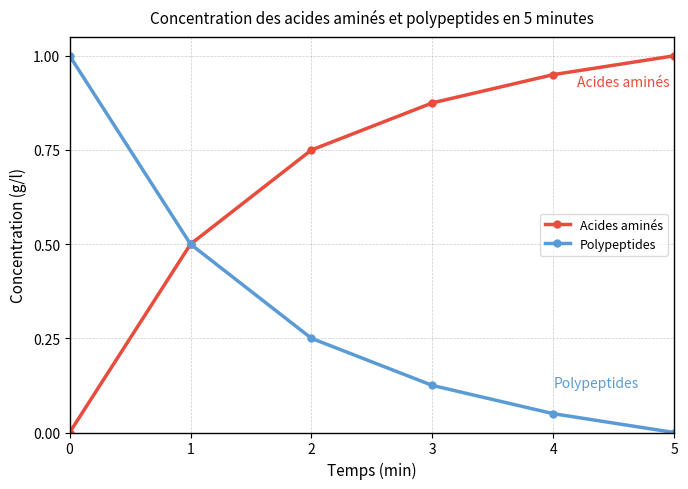

How many positive values does the Polypeptides series have?

5